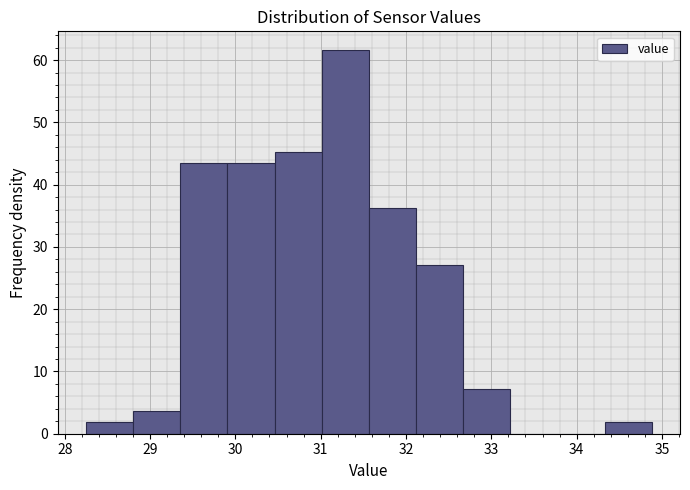

Reading left to right, transcribe this chart: for each bar, give the range it covers on the x-axis and its height. Neither the bar edges nor the heights are printed on the chart, so give them approximately, as read against the axes.

28.3 to 28.8: 2
28.8 to 29.4: 4
29.4 to 29.9: 43
29.9 to 30.5: 43
30.5 to 31.0: 45
31.0 to 31.6: 62
31.6 to 32.1: 36
32.1 to 32.7: 27
32.7 to 33.2: 7
33.2 to 33.8: 0
33.8 to 34.3: 0
34.3 to 34.9: 2